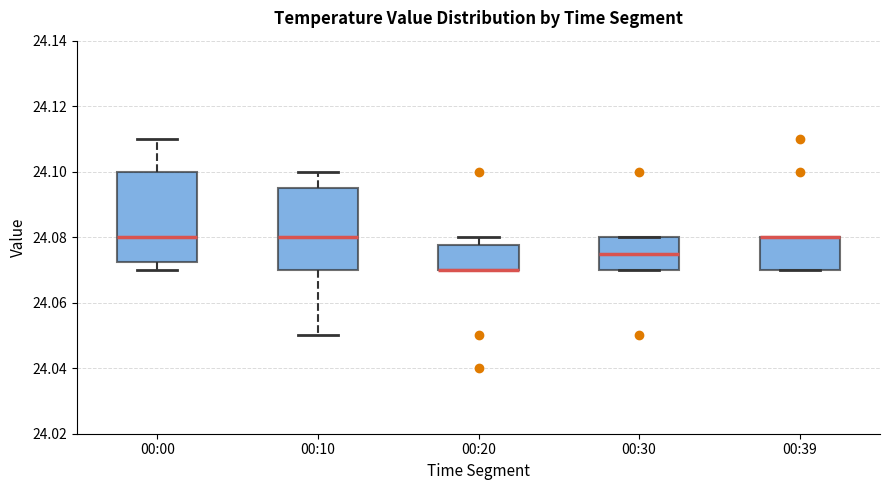

Reading left to right, read every box against the y-axis: the position of its median line, the range the box covers, and the ends of its whiskers. The values are not printed on the chart, so give them approximately, as read against the axis.

00:00: median 24.080, box 24.072 to 24.100, whiskers 24.070 to 24.110
00:10: median 24.080, box 24.070 to 24.096, whiskers 24.050 to 24.100
00:20: median 24.070 (drawn on the box's lower edge), box 24.070 to 24.078, whiskers 24.070 to 24.080
00:30: median 24.076, box 24.070 to 24.080, whiskers 24.070 to 24.080
00:39: median 24.080 (drawn on the box's upper edge), box 24.070 to 24.080, whiskers 24.070 to 24.080